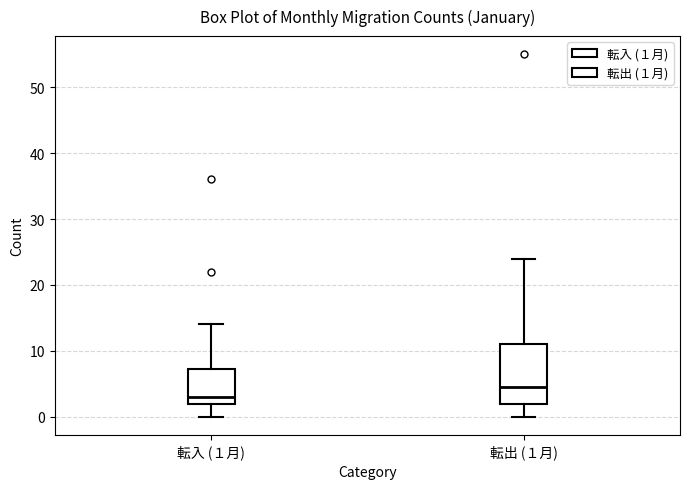

Which box's median line is the highest?

転出 (１月)